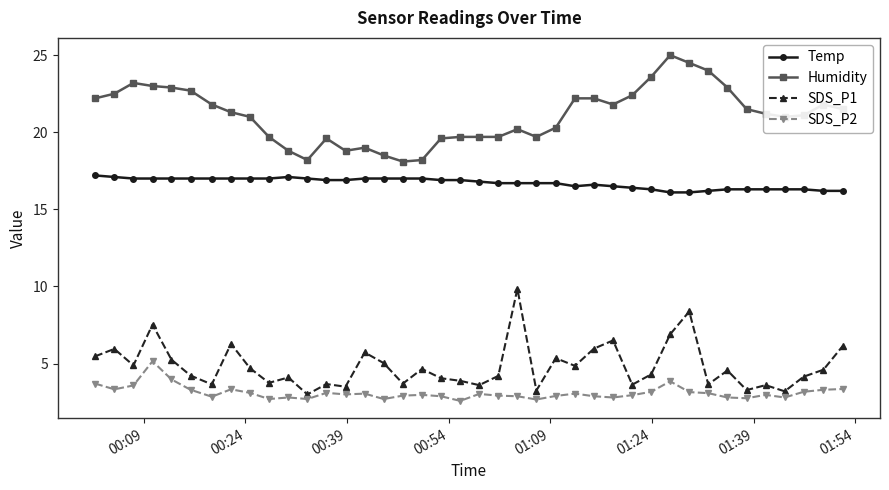

What is the maximum value for Humidity?

25.0